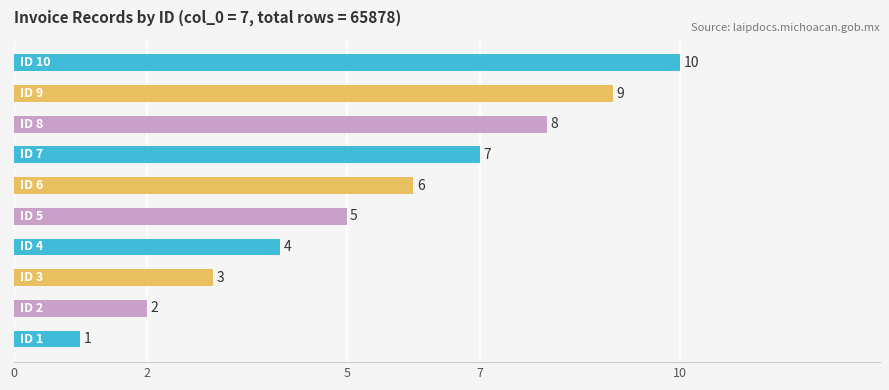

Count the values in the range 3 to 8.

6